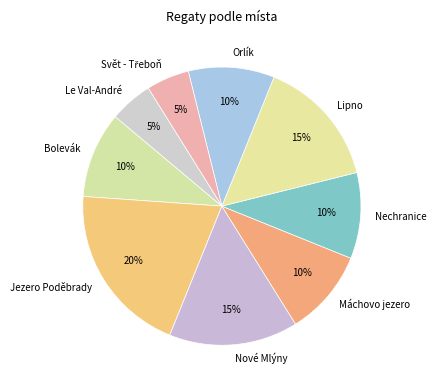

How many slices are in this pie chart?

9